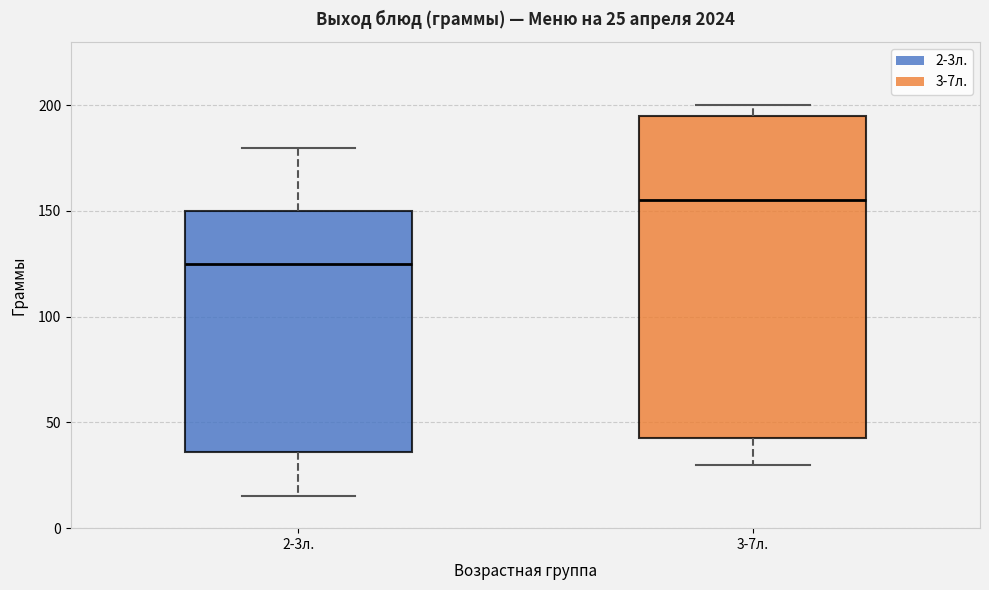

Which box has the highest median line?

3-7л.